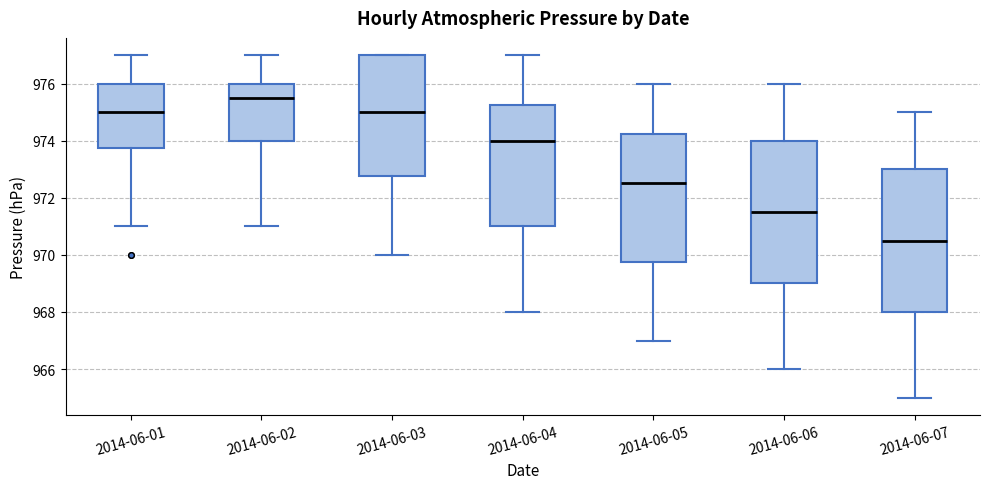

Which box's median line is the highest?

2014-06-02